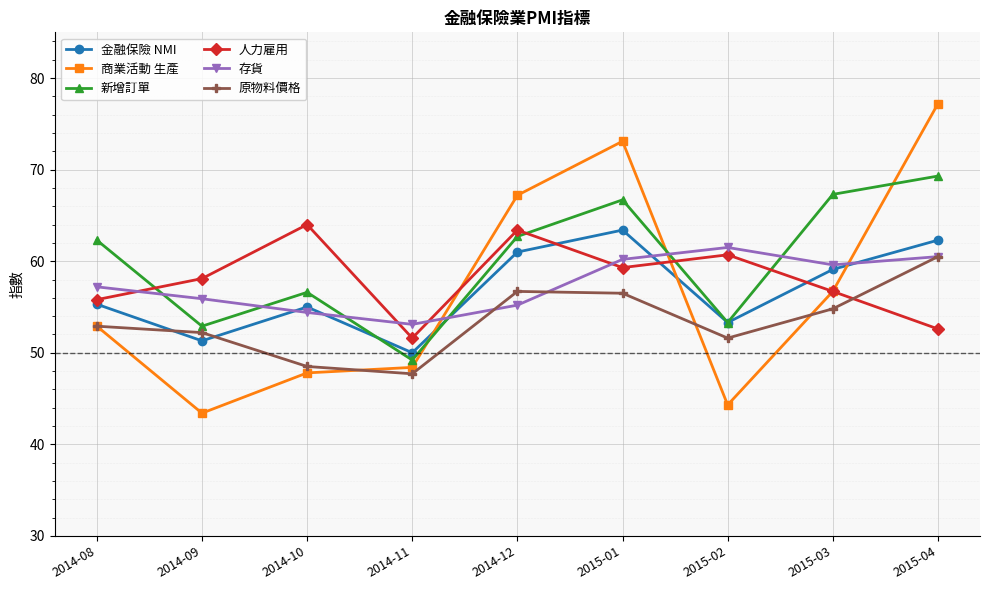

What value does the 新增訂單 series have at 2014-11?

49.2